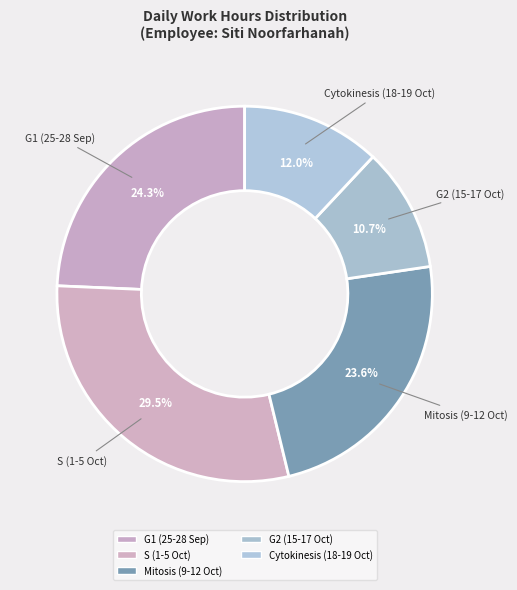

Is there any slice that represents more than half of the pie?

No